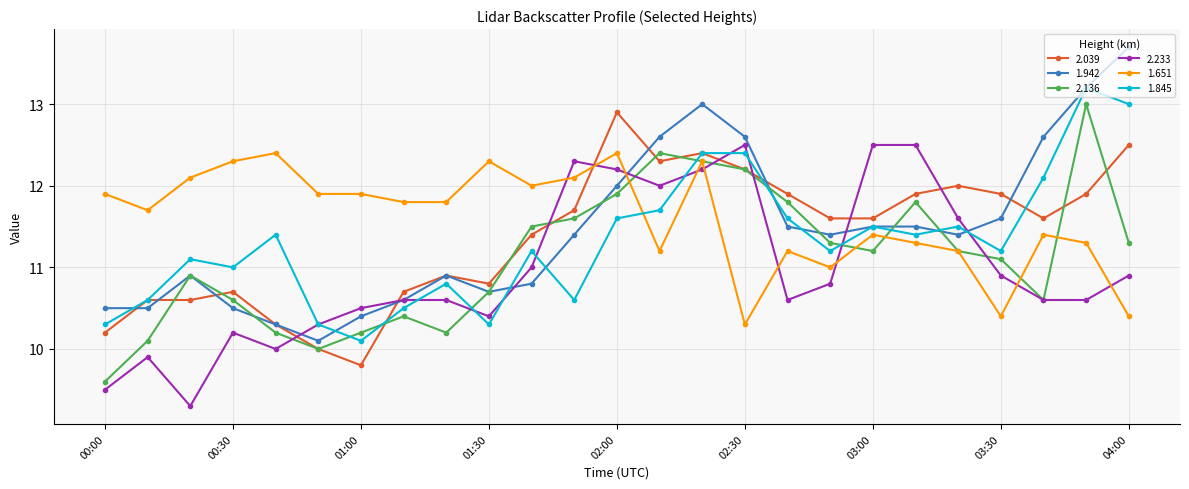

Which series has the largest range (max minus min)?

1.942